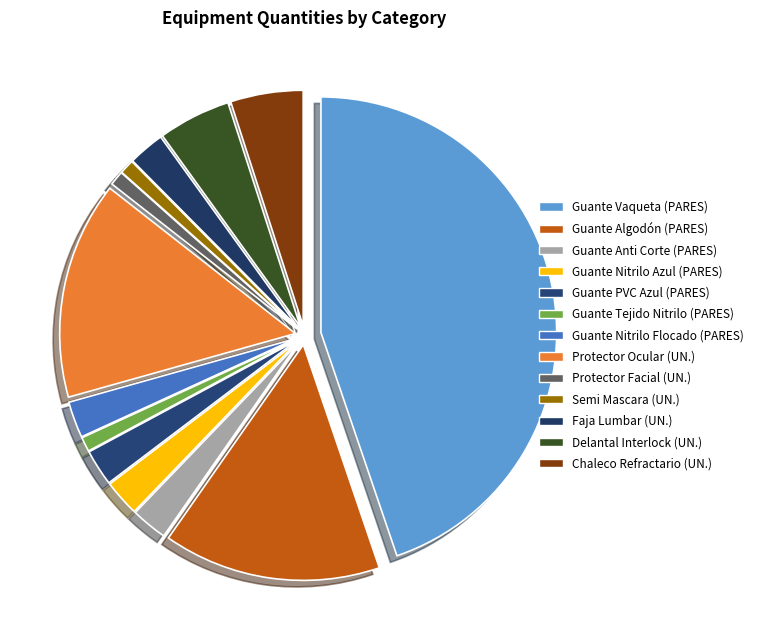

Rank the categories by value from highest to lowest.

Guante Vaqueta (PARES), Guante Algodón (PARES), Protector Ocular (UN.), Delantal Interlock (UN.), Chaleco Refractario (UN.), Guante Anti Corte (PARES), Guante Nitrilo Azul (PARES), Guante PVC Azul (PARES), Guante Nitrilo Flocado (PARES), Faja Lumbar (UN.), Guante Tejido Nitrilo (PARES), Protector Facial (UN.), Semi Mascara (UN.)